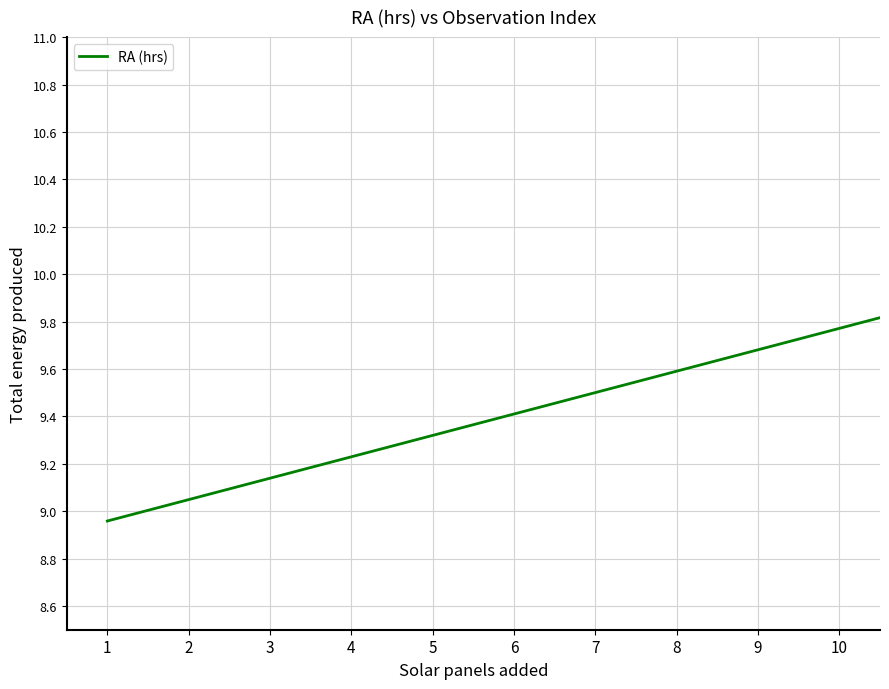

What is the difference between the maximum and minimum values?

1.7